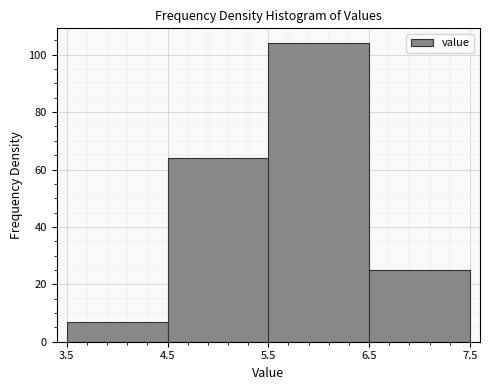

Over which range of the x-axis is the bar tallest?

5.5 to 6.5